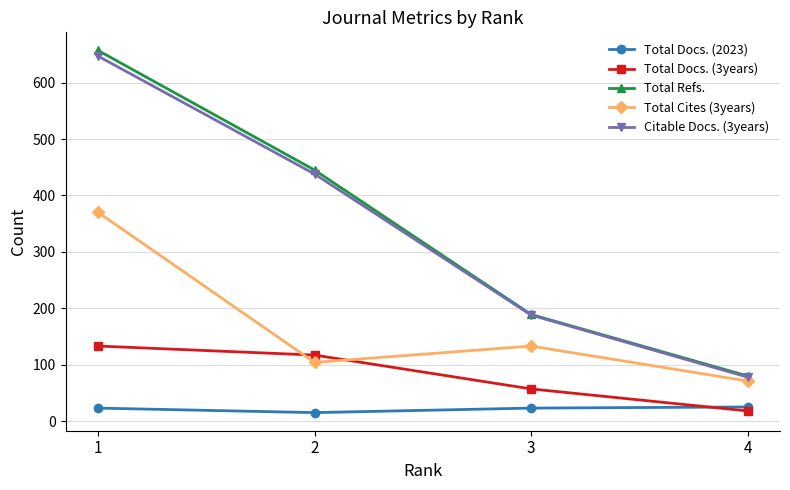

Is this an area chart (filled region under the line)?

No